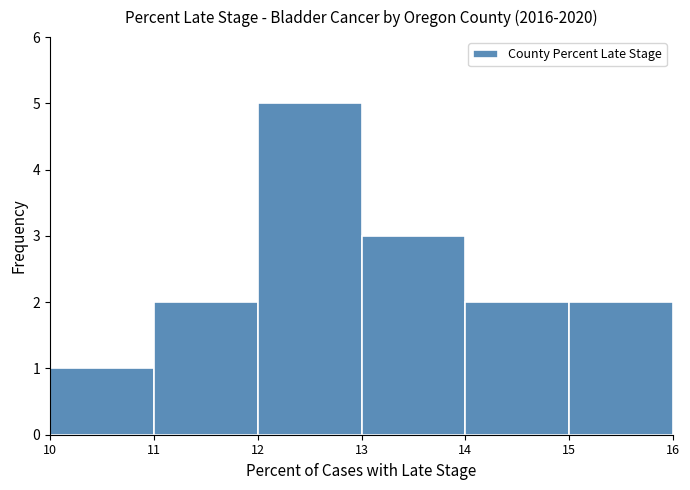

Over which range of the x-axis is the bar tallest?

12 to 13